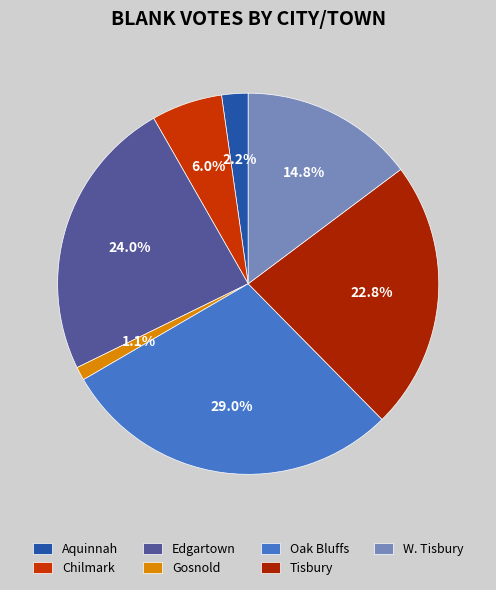

To the nearest percent, what is the average slice percentage?

14%